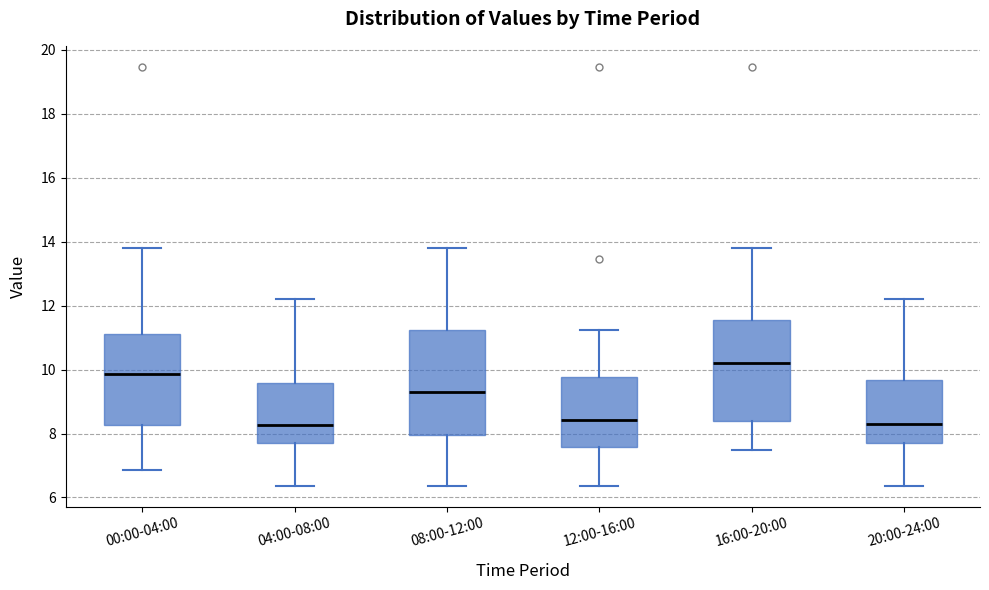

Where does the lower whisker of the box for 08:00-12:00 end on the y-axis? The values are not printed on the chart, so give them approximately, as read against the axis.

6.4